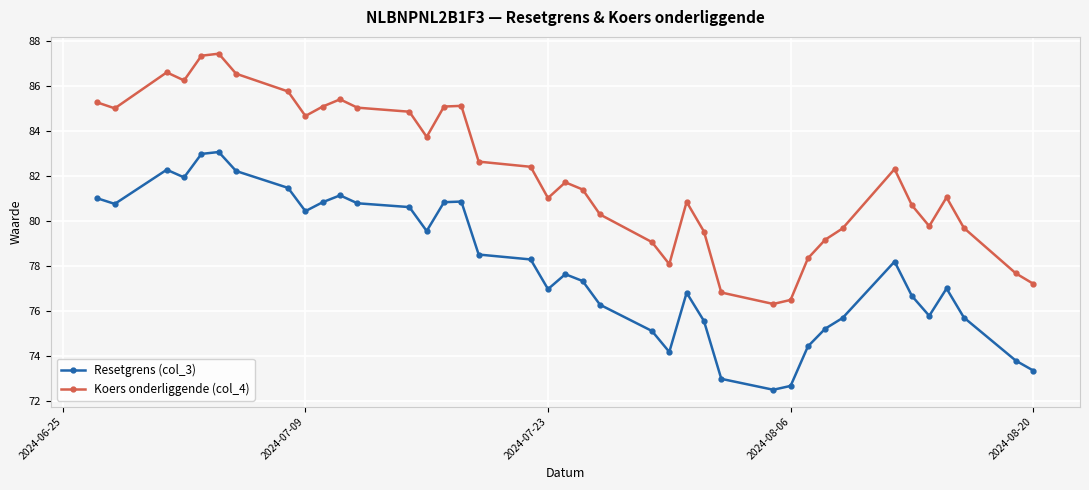

Which series has the largest total across all categories?

Koers onderliggende (col_4)